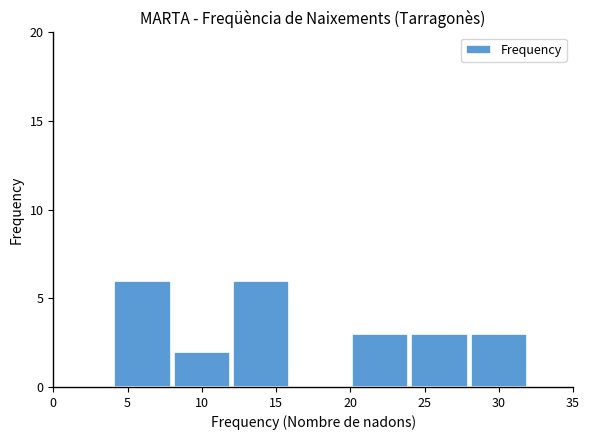

Reading left to right, transcribe this chart: for each bar, give the range it covers on the x-axis and its height. The values are not printed on the chart, so give them approximately, as read against the axis.

4 to 8: 6
8 to 12: 2
12 to 16: 6
16 to 20: 0
20 to 24: 3
24 to 28: 3
28 to 32: 3